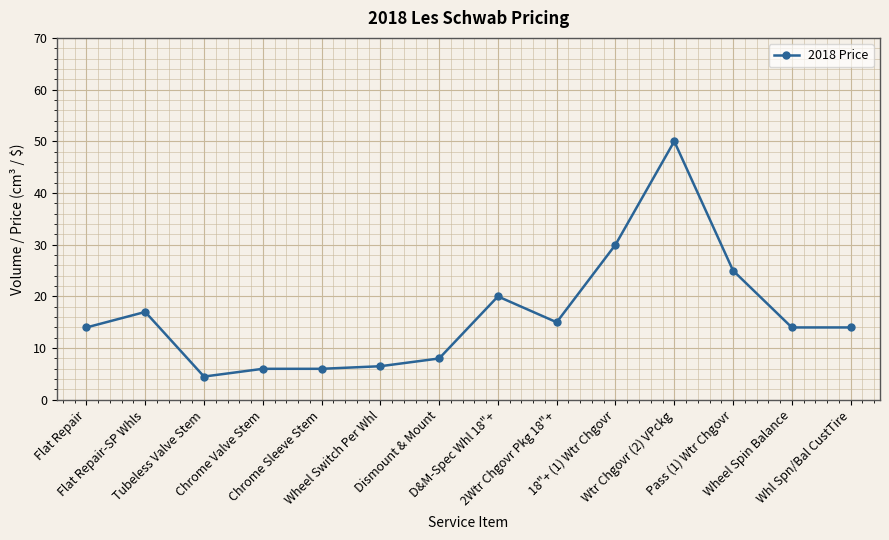

What is the difference between the values at Flat Repair-SP Whls and Wheel Switch Per Whl?

10.5